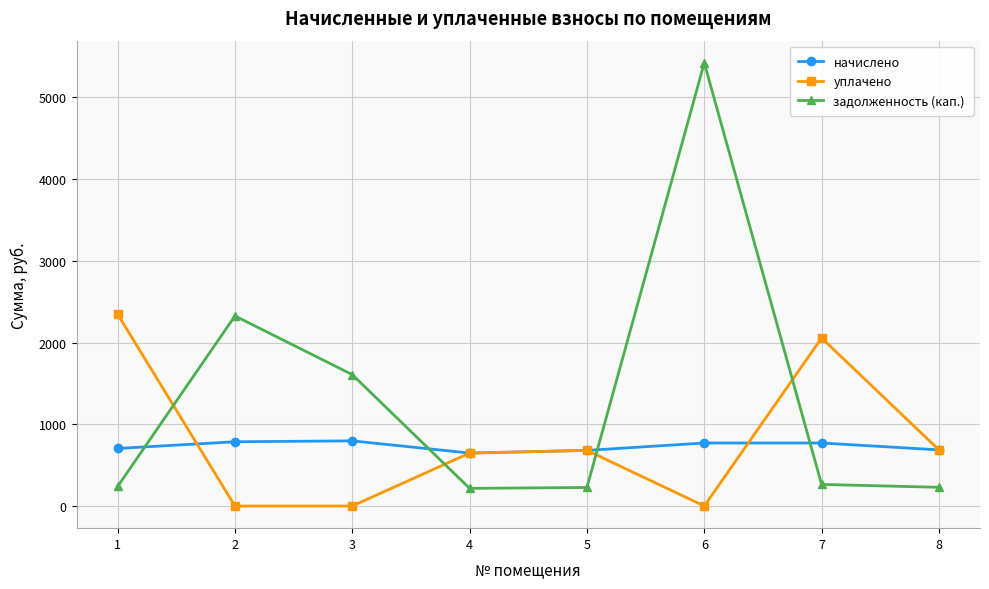

True or false: уплачено and задолженность (кап.) cross at least once.

True